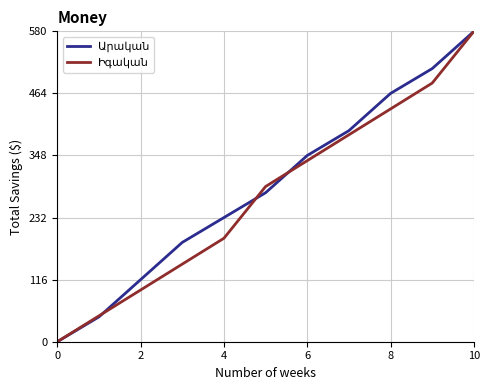

What is the maximum value shown in the chart?

580.0